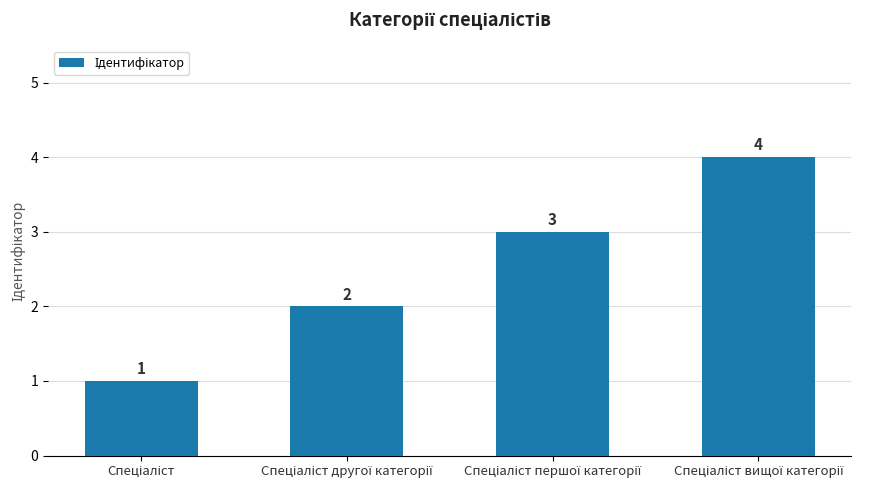

What is the difference between the maximum and minimum values?

3